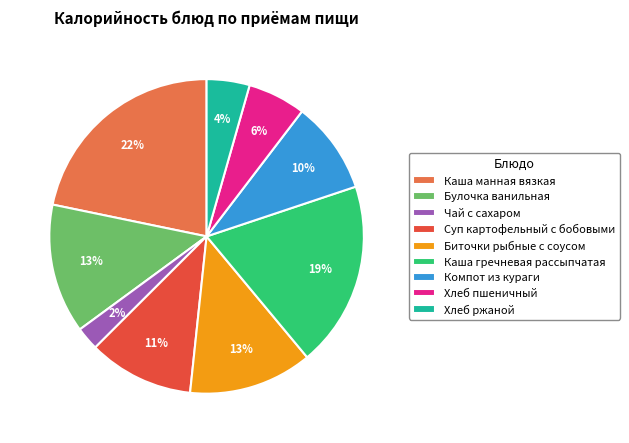

To the nearest percent, what is the average slice percentage?

11%